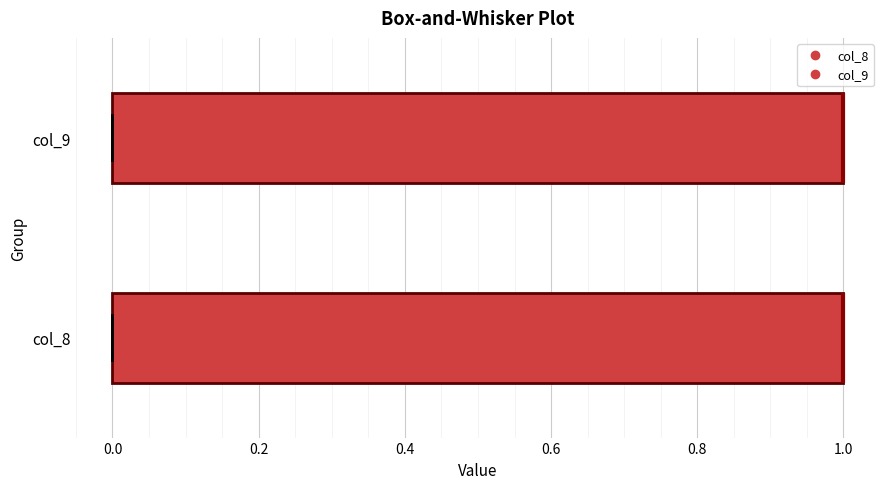

Reading bottom to top, transcribe this box plot: for each box, give where its median line is, the range the box spans, and where its two whiskers end, as read against the x-axis. The values are not printed on the chart, so give them approximately, as read against the axis.

col_8: median 1 (drawn on the box's right edge), box 0 to 1, whiskers 0 to 1
col_9: median 1 (drawn on the box's right edge), box 0 to 1, whiskers 0 to 1